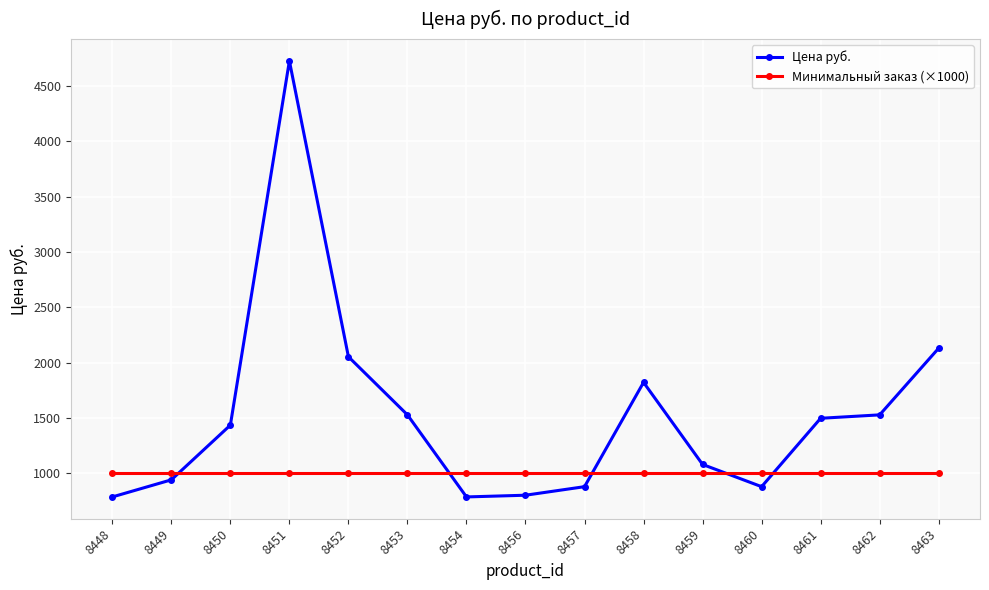

At how many categories does at least one series exceed 3146?

1